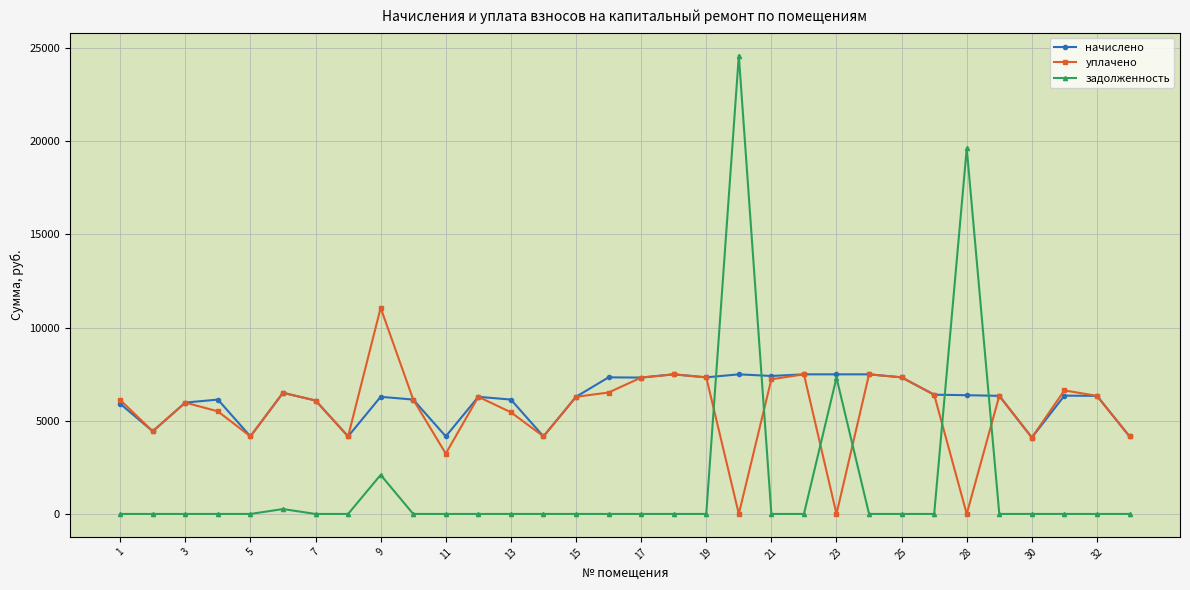

Does the chart display data point markers on the line(s)?

Yes